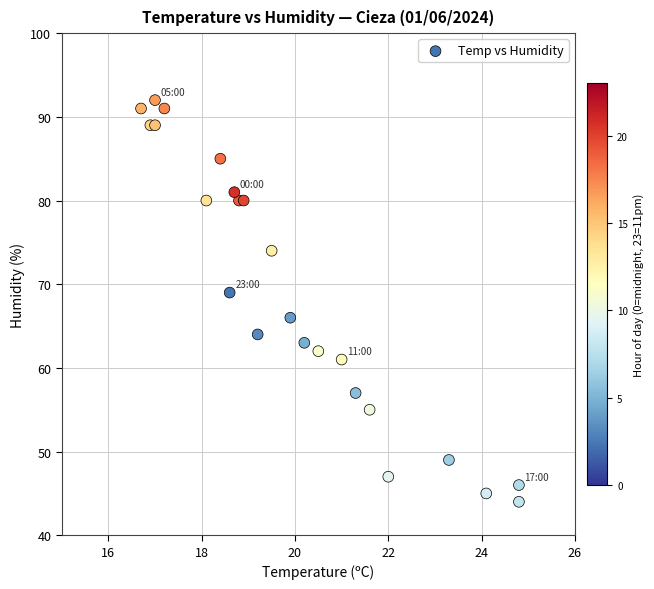

What Y value in the scatter plot is closest to 68?

69